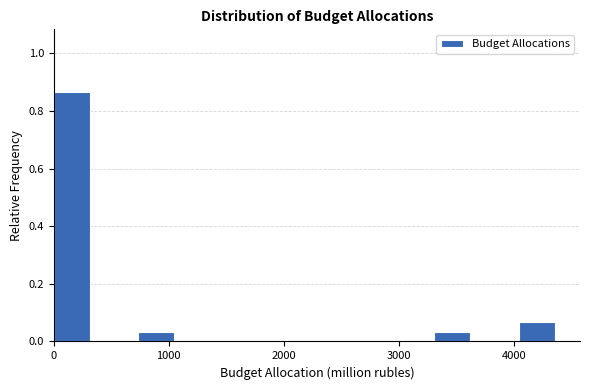

Read against the x-axis, roughly where is the centre of the tallest bar?

200